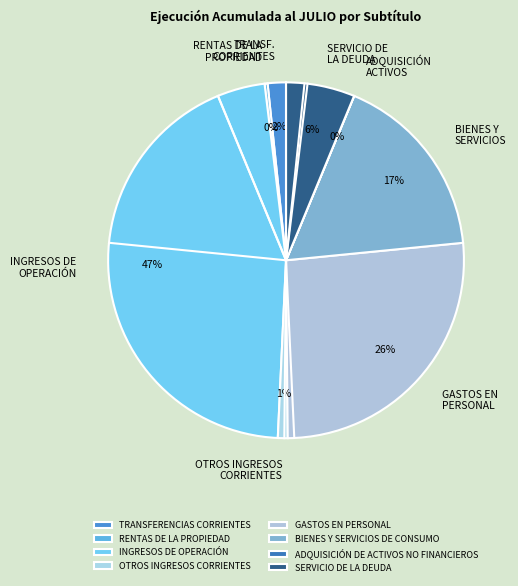

Which category has the biggest portion of the pie?

INGRESOS DE OPERACIÓN